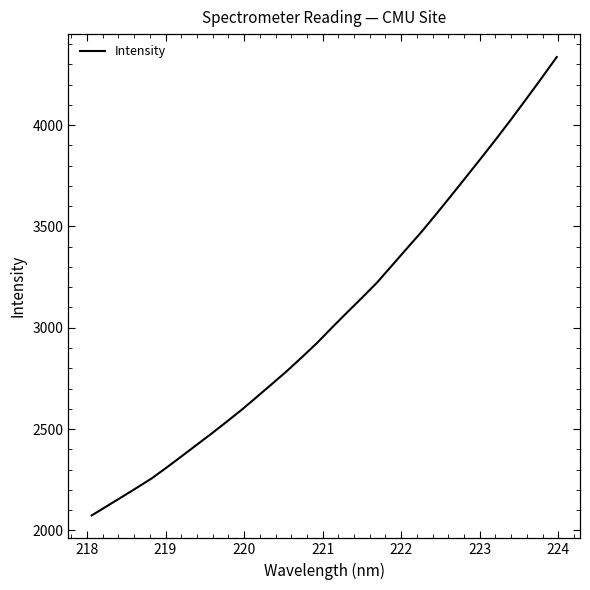

What is the difference between the maximum and minimum values?

2262.9